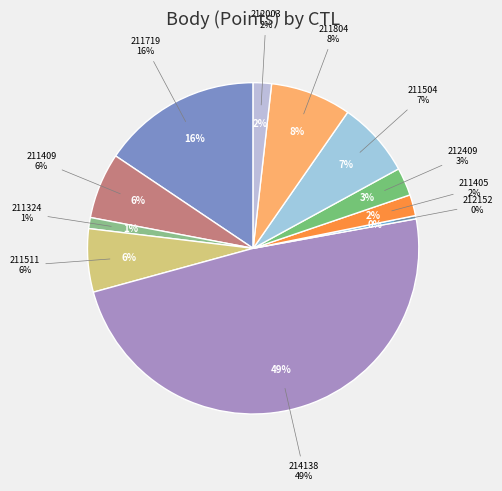

Is it true that 211405 is 1% of the pie?

False